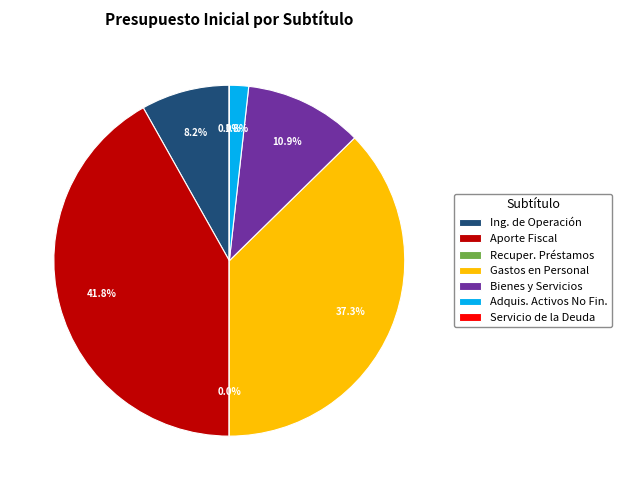

Which slice is the largest?

Aporte Fiscal